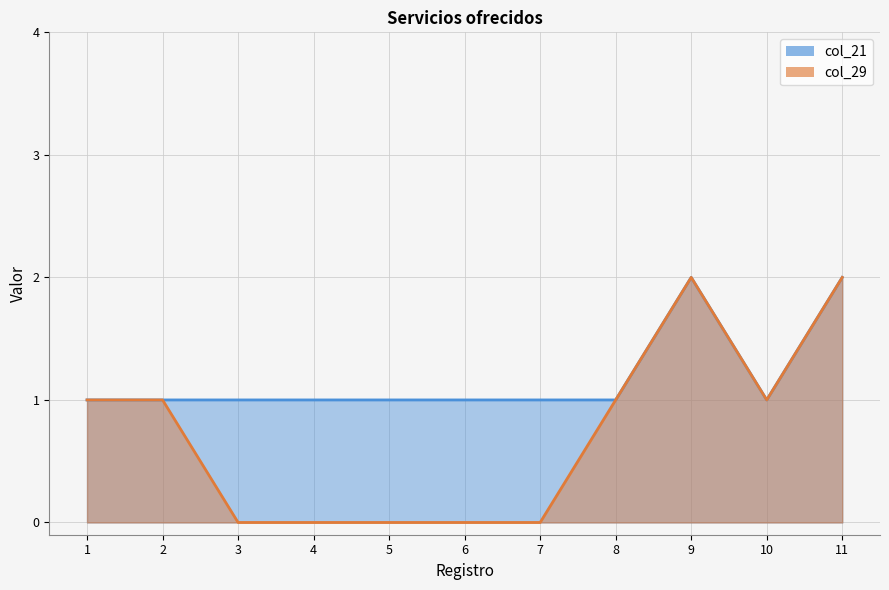

Count the col_21 values in the range 1 to 2.

11